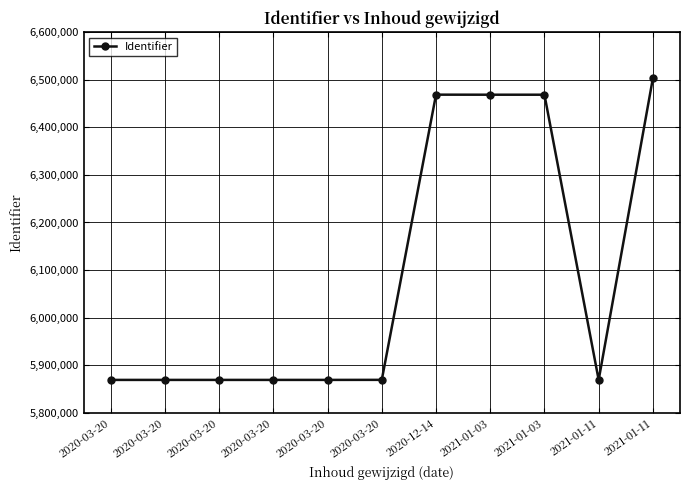

Reading left to right, extract all data points from this chart.

2020-03-20=5869463	2020-03-20=5869465	2020-03-20=5869466	2020-03-20=5869467	2020-03-20=5869469	2020-03-20=5869576	2020-12-14=6468351	2021-01-03=6468246	2021-01-03=6468249	2021-01-11=5869462	2021-01-11=6502863